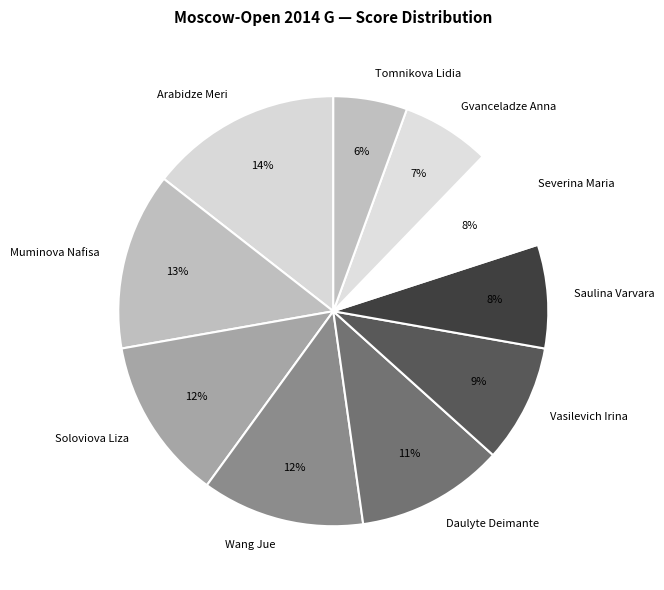

Between Daulyte Deimante and Soloviova Liza, which is larger?

Soloviova Liza